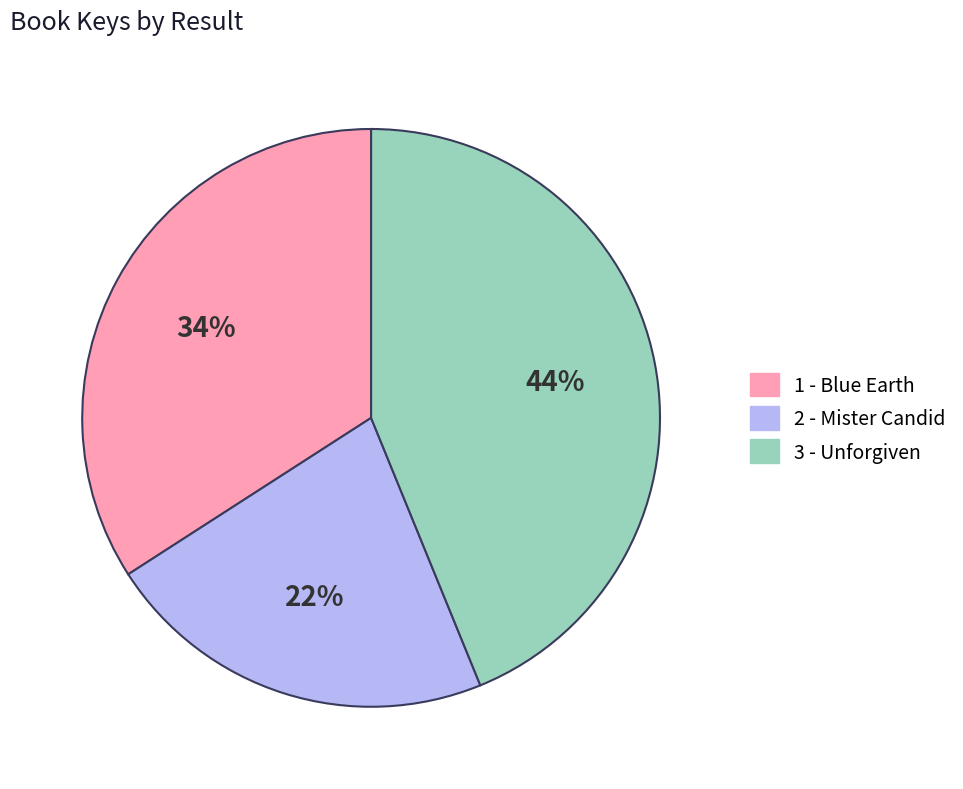

True or false: 1 - Blue Earth accounts for 26% of the total.

False